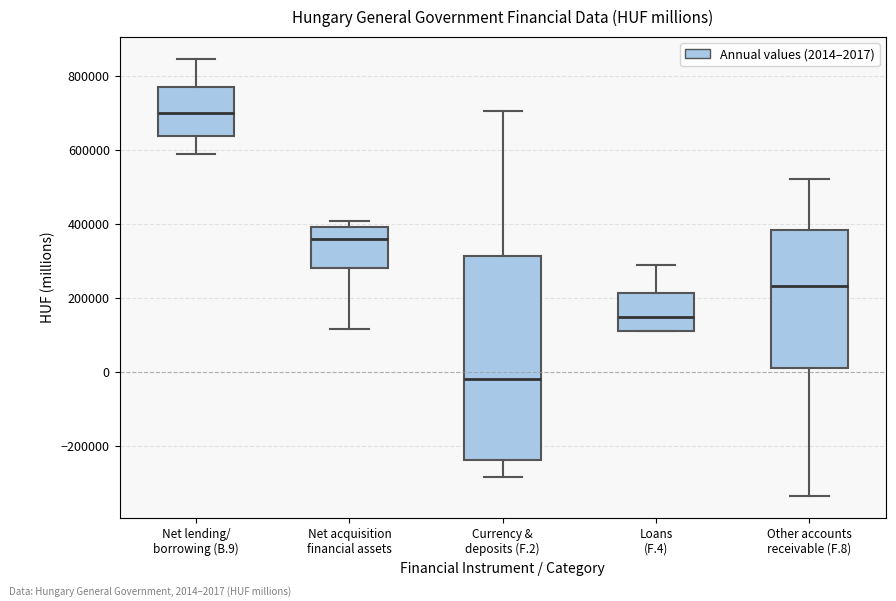

Comparing the boxes themselves (not the whiskers), which one is the tallest?

Currency & deposits (F.2)